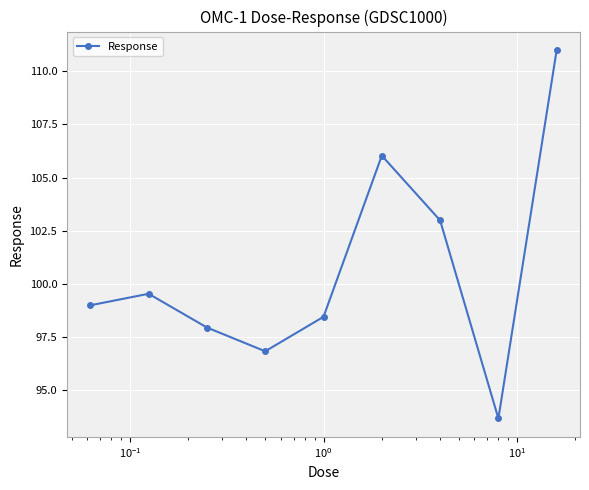

Reading left to right, what are all the values shown in this chart?

99.0	99.5	97.9	96.8	98.5	106.0	103.0	93.7	111.0